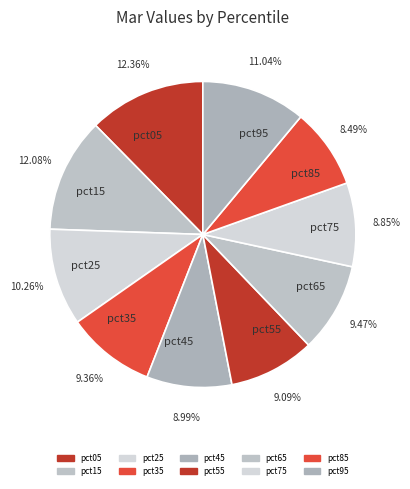

Which has a higher value, pct45 or pct15?

pct15